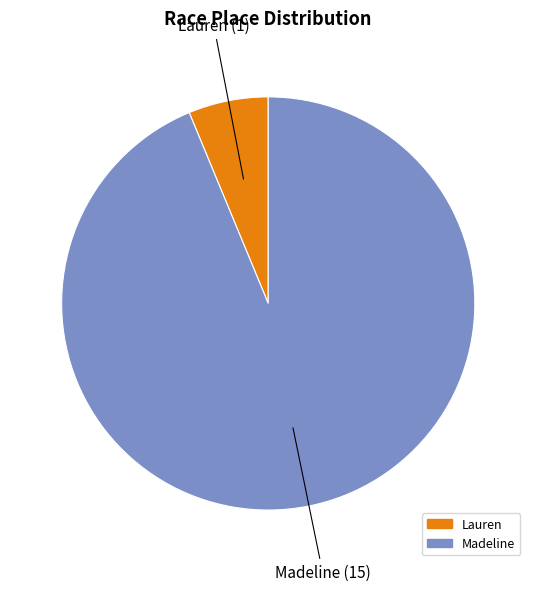

How many slices are in this pie chart?

2